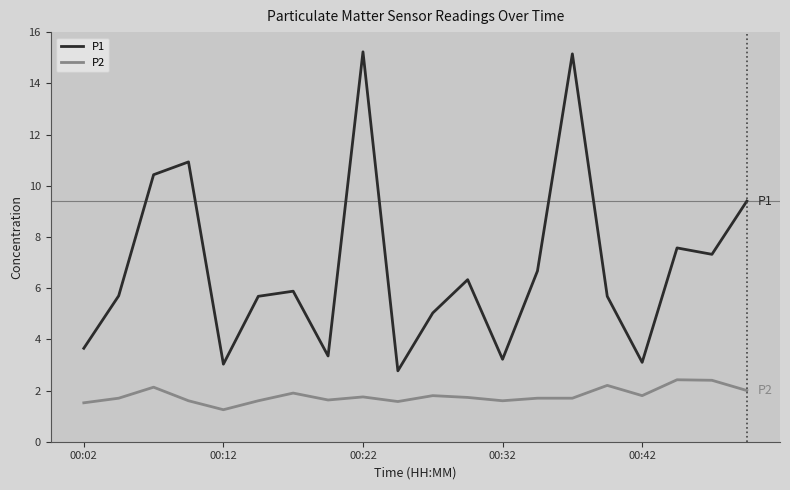

What is the difference between the maximum and minimum values in the P2 series?

1.2